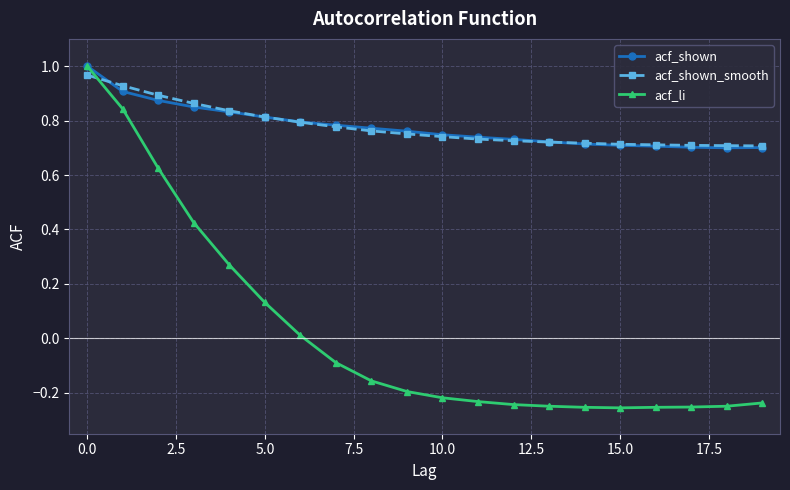

Which series has the largest range (max minus min)?

acf_li